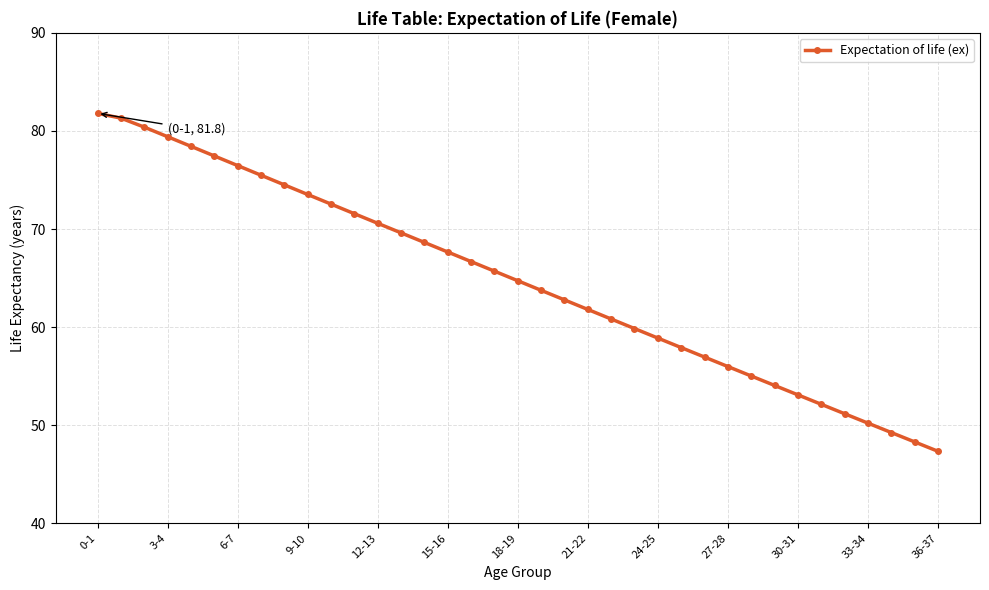

What is the value of the 13th point from the left?

70.6